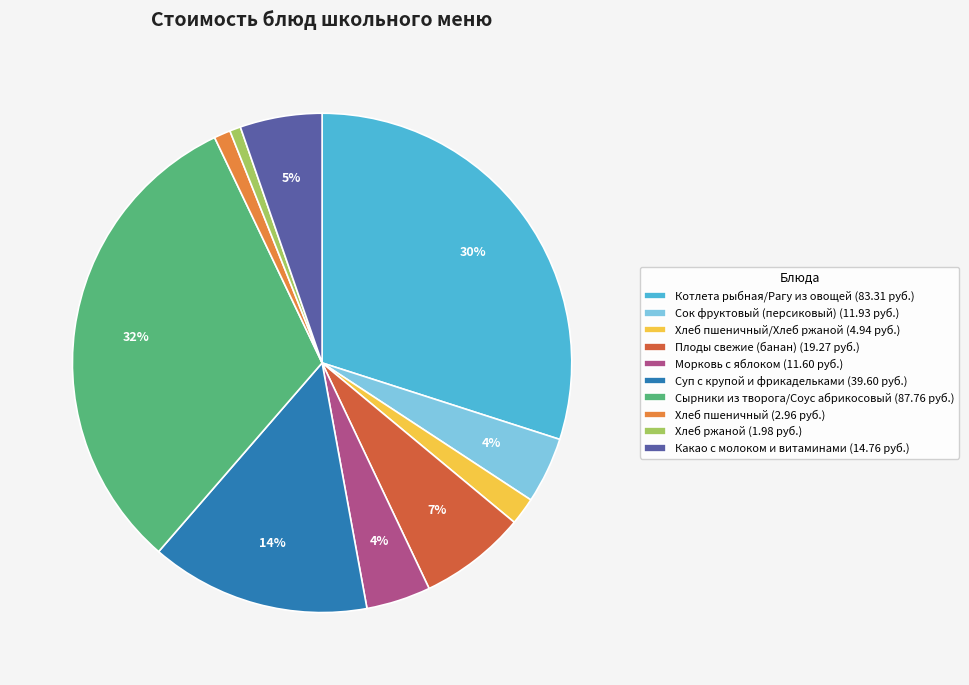

To the nearest percent, what is the difference between the largest and smallest slice percentages?

31%